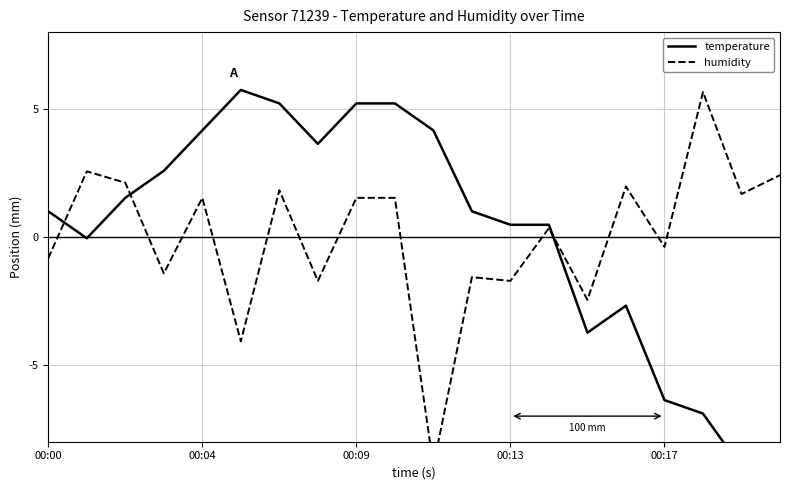

Which series has the largest total across all categories?

humidity